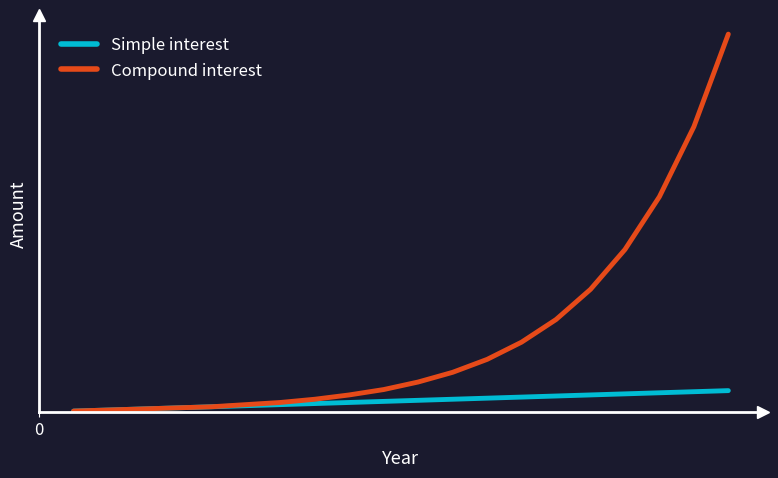

What is the difference between the maximum and minimum values in the Compound interest series?

350